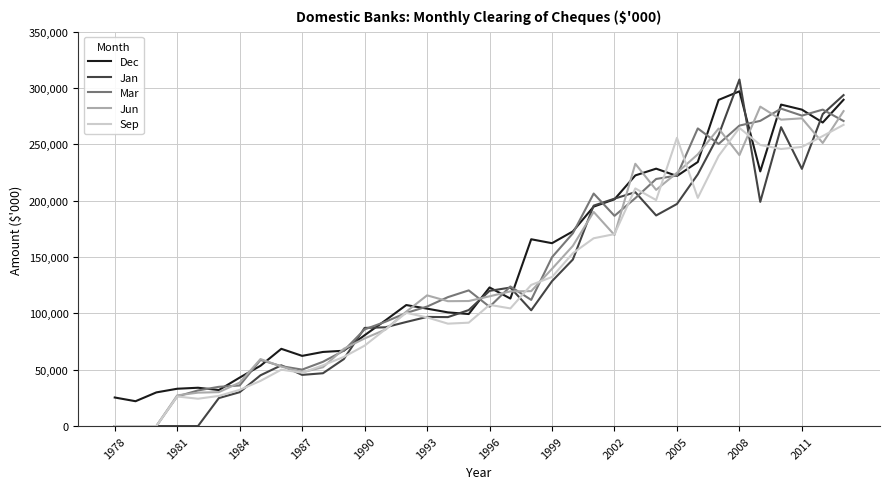

How many lines are shown in the chart?

5